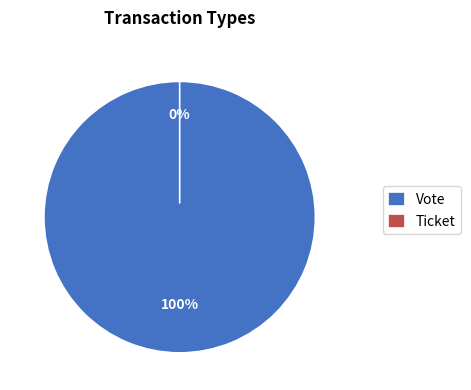

Does Ticket account for over 50% of the chart?

No